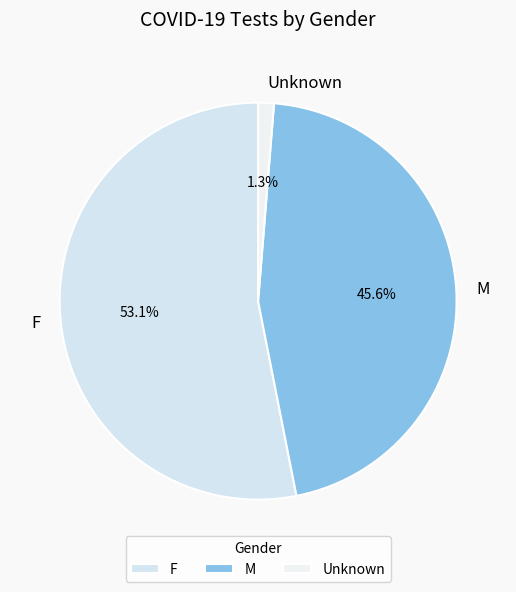

Is M the majority of the pie?

No